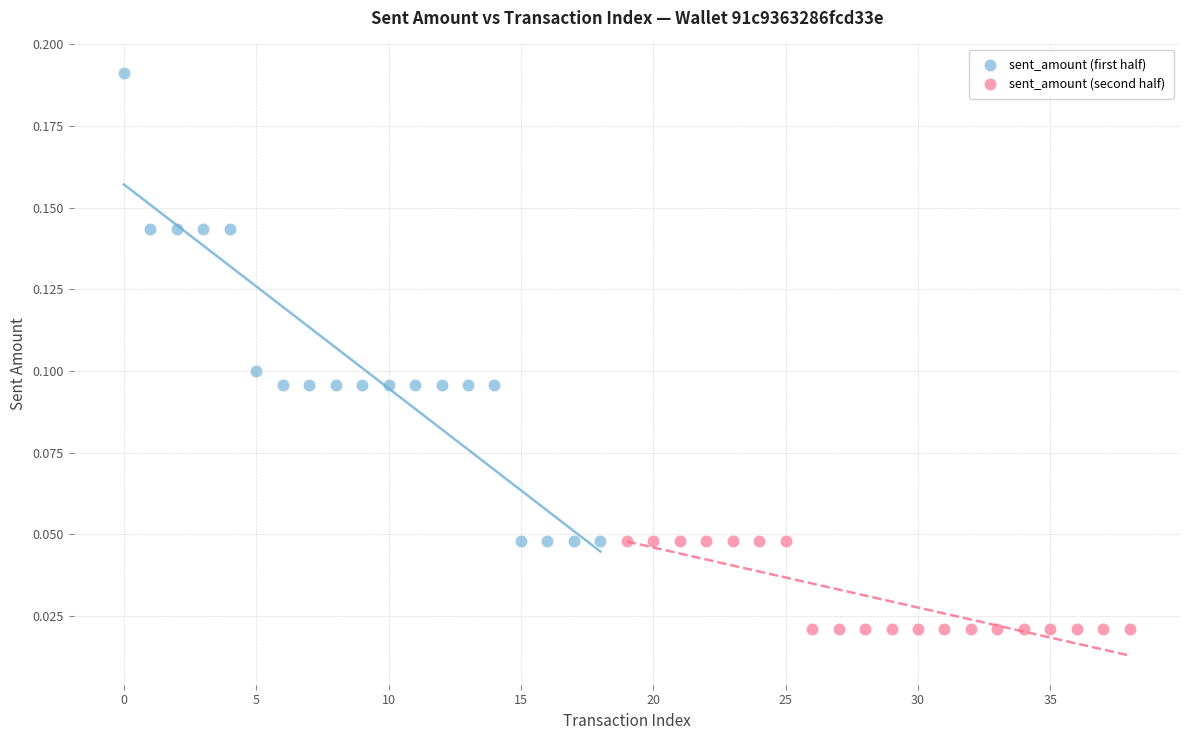

Which series has the largest Y range (max minus min)?

sent_amount (first half)